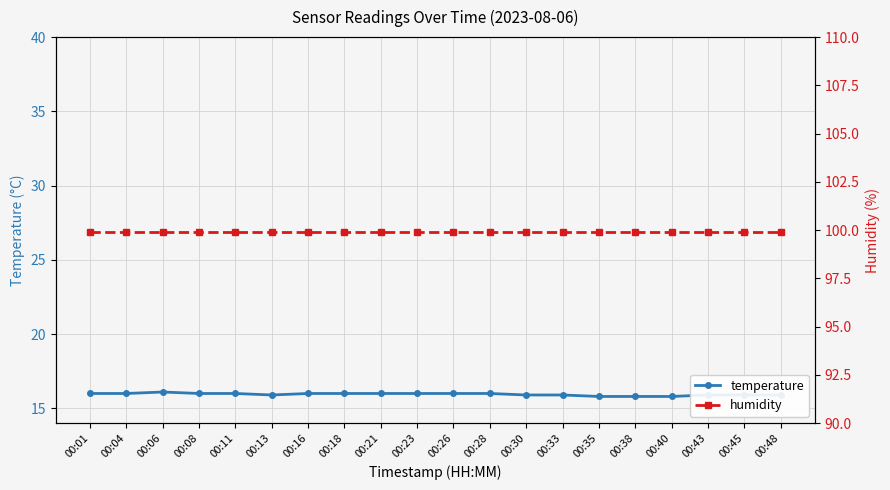

Reading left to right, extract all data points from this chart.

temperature: 00:01=16.0	00:04=16.0	00:06=16.1	00:08=16.0	00:11=16.0	00:13=15.9	00:16=16.0	00:18=16.0	00:21=16.0	00:23=16.0	00:26=16.0	00:28=16.0	00:30=15.9	00:33=15.9	00:35=15.8	00:38=15.8	00:40=15.8	00:43=15.9	00:45=15.9	00:48=15.9
humidity: 00:01=99.9	00:04=99.9	00:06=99.9	00:08=99.9	00:11=99.9	00:13=99.9	00:16=99.9	00:18=99.9	00:21=99.9	00:23=99.9	00:26=99.9	00:28=99.9	00:30=99.9	00:33=99.9	00:35=99.9	00:38=99.9	00:40=99.9	00:43=99.9	00:45=99.9	00:48=99.9